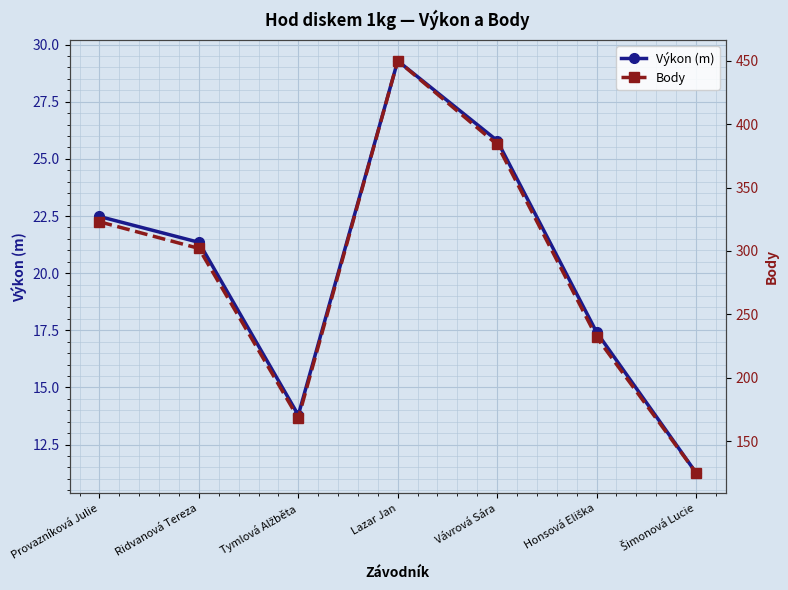

Where is the first local minimum for Výkon (m)?

Tymlová Alžběta